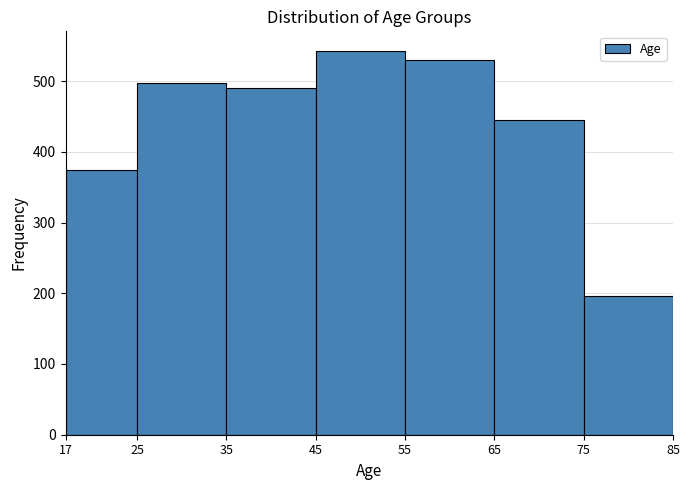

Which range on the x-axis has the tallest bar?

45 to 55